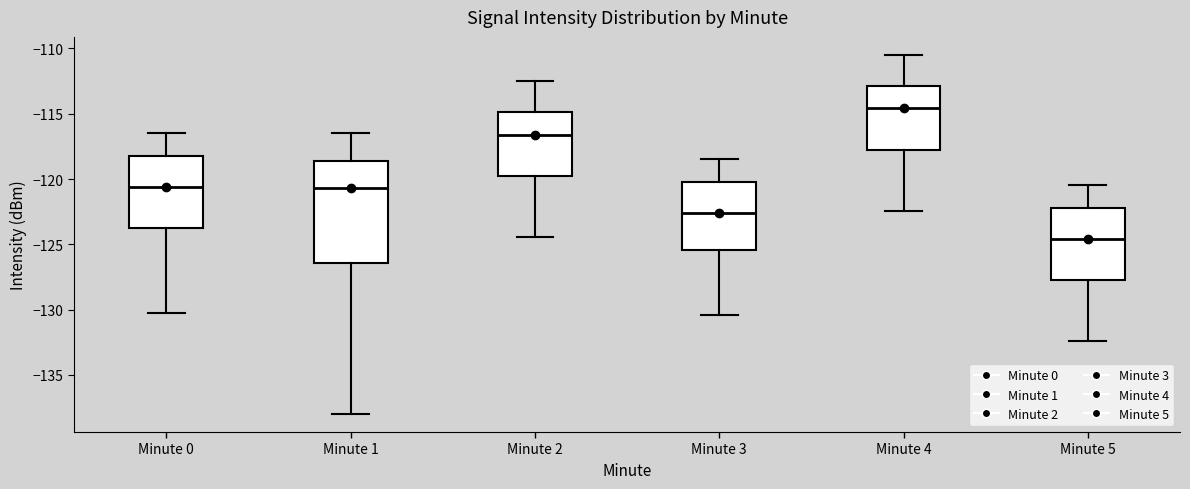

Reading left to right, transcribe this box plot: for each box, give where its median line is, the range the box spans, and where its two whiskers end, as read against the y-axis. The values are not printed on the chart, so give them approximately, as read against the axis.

Minute 0: median -120.5, box -123.5 to -118.0, whiskers -130.0 to -116.5
Minute 1: median -120.5, box -126.5 to -118.5, whiskers -138.0 to -116.5
Minute 2: median -116.5, box -119.5 to -115.0, whiskers -124.5 to -112.5
Minute 3: median -122.5, box -125.5 to -120.0, whiskers -130.5 to -118.5
Minute 4: median -114.5, box -117.5 to -113.0, whiskers -122.5 to -110.5
Minute 5: median -124.5, box -127.5 to -122.0, whiskers -132.5 to -120.5